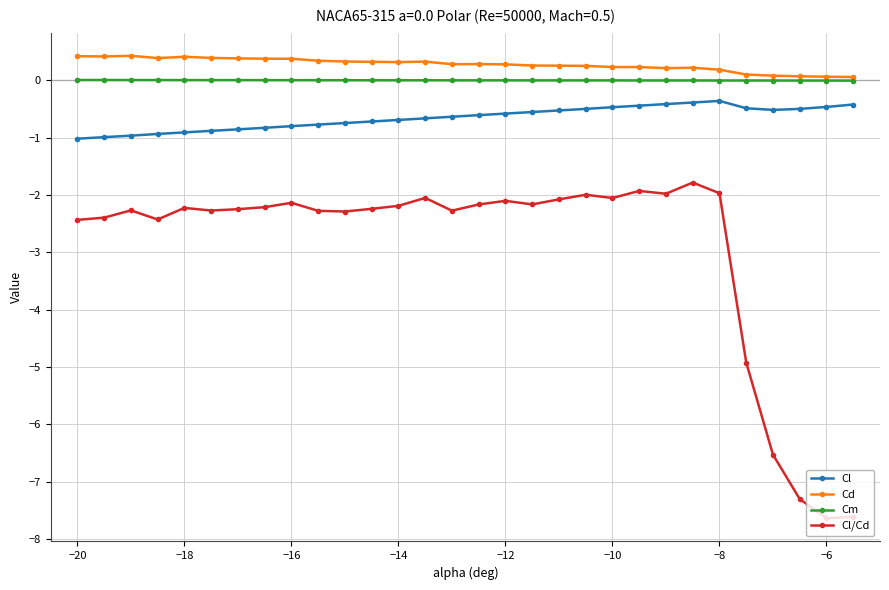

Which series has the largest range (max minus min)?

Cl/Cd